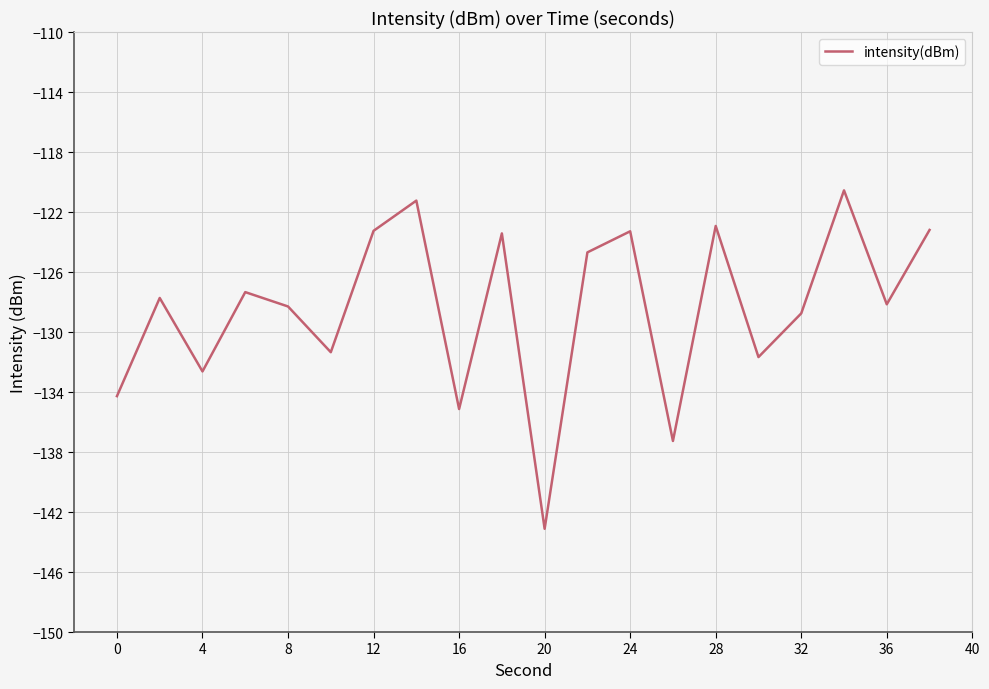

How many values exceed -127?

8